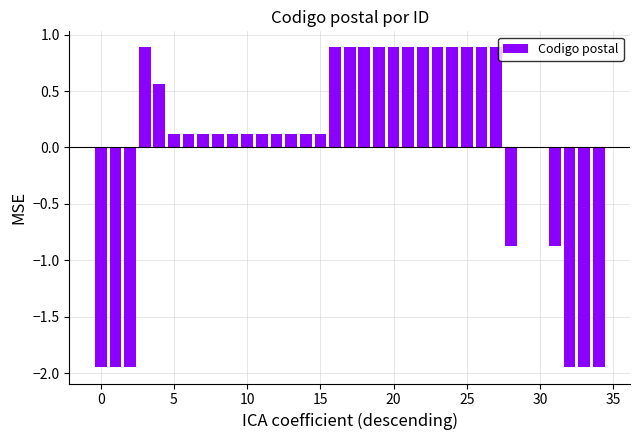

What is the greatest value displayed?

0.9